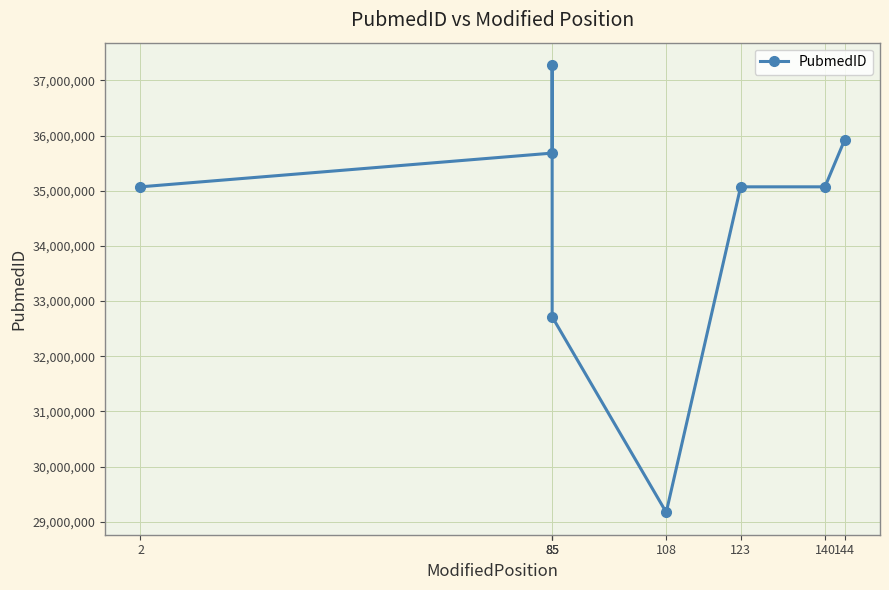

What is the value of the 3rd point from the left?

35681017